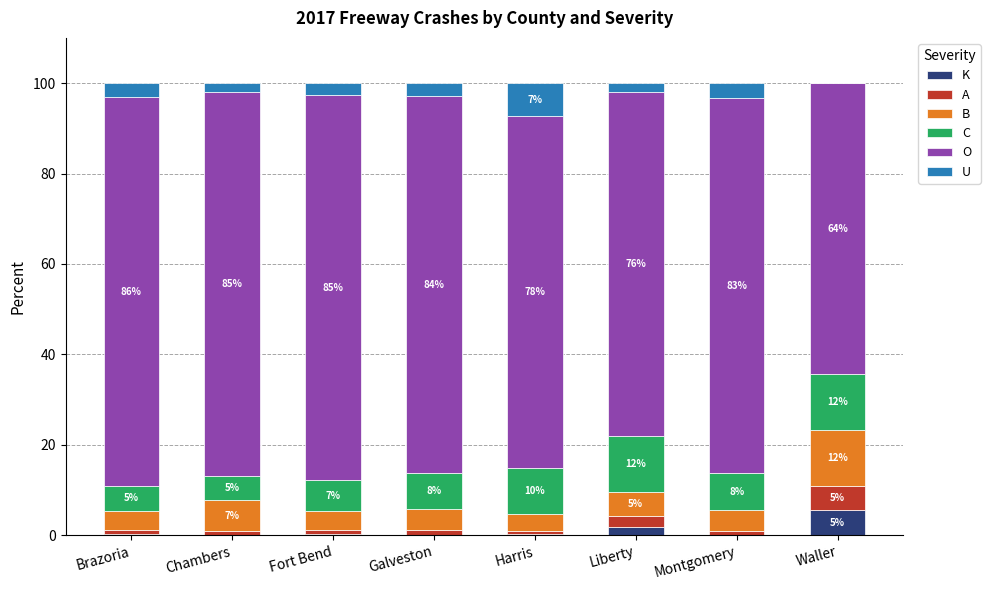

What is the total value across all series at Chambers?

100.0